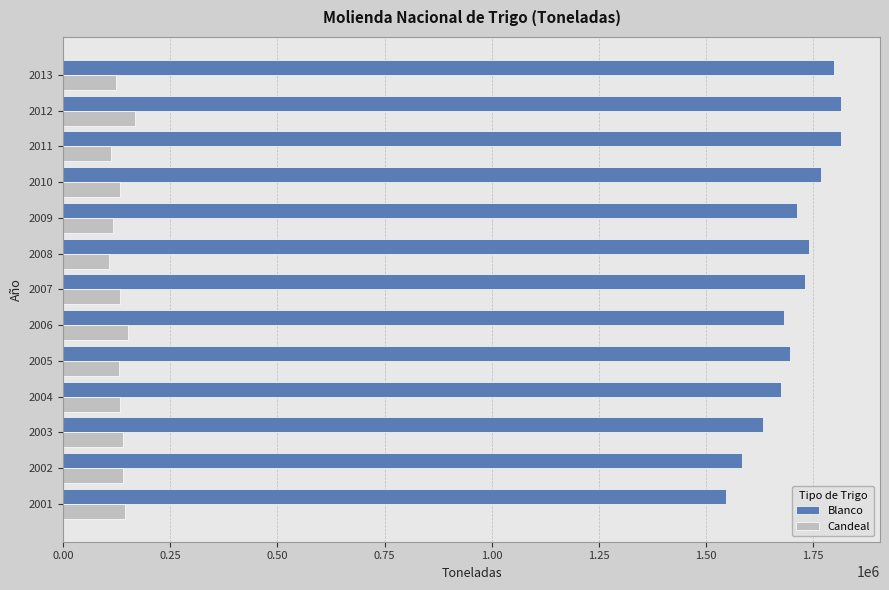

Rank the series by their maximum value, from highest to lowest.

Blanco, Candeal